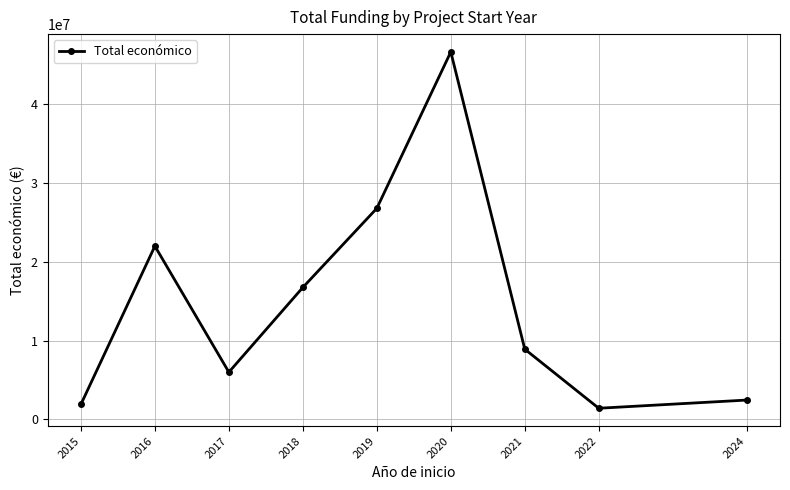

How many data points does each series have?

9